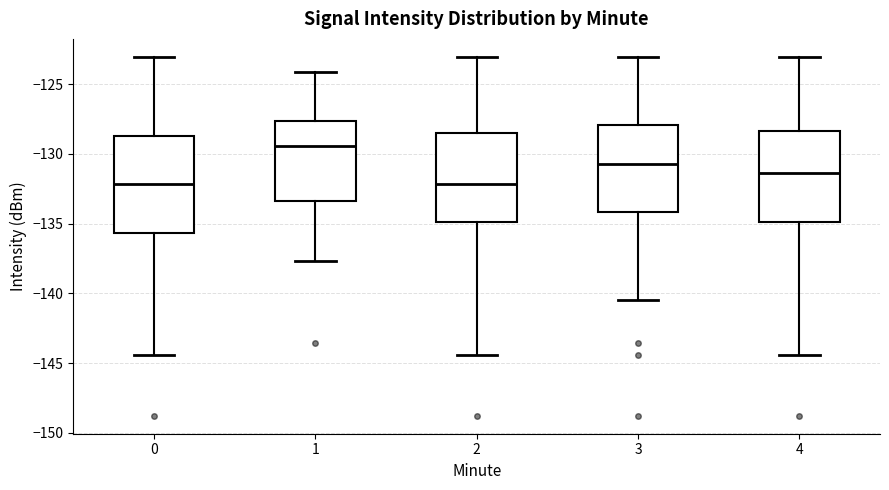

Reading left to right, transcribe this box plot: for each box, give where its median line is, the range the box spans, and where its two whiskers end, as read against the y-axis. The values are not printed on the chart, so give them approximately, as read against the axis.

0: median -132.0, box -135.5 to -128.5, whiskers -144.5 to -123.0
1: median -129.5, box -133.5 to -127.5, whiskers -137.5 to -124.0
2: median -132.0, box -135.0 to -128.5, whiskers -144.5 to -123.0
3: median -130.5, box -134.0 to -128.0, whiskers -140.5 to -123.0
4: median -131.5, box -135.0 to -128.5, whiskers -144.5 to -123.0